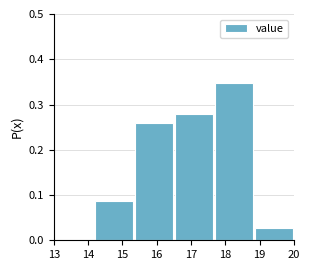

Reading left to right, transcribe this chart: for each bar, give the range it covers on the x-axis and its height. Neither the bar edges nor the heights are printed on the chart, so give them approximately, as read against the axes.

13.0 to 14.2: 0
14.2 to 15.3: 0.09
15.3 to 16.5: 0.26
16.5 to 17.7: 0.28
17.7 to 18.8: 0.35
18.8 to 20.0: 0.03